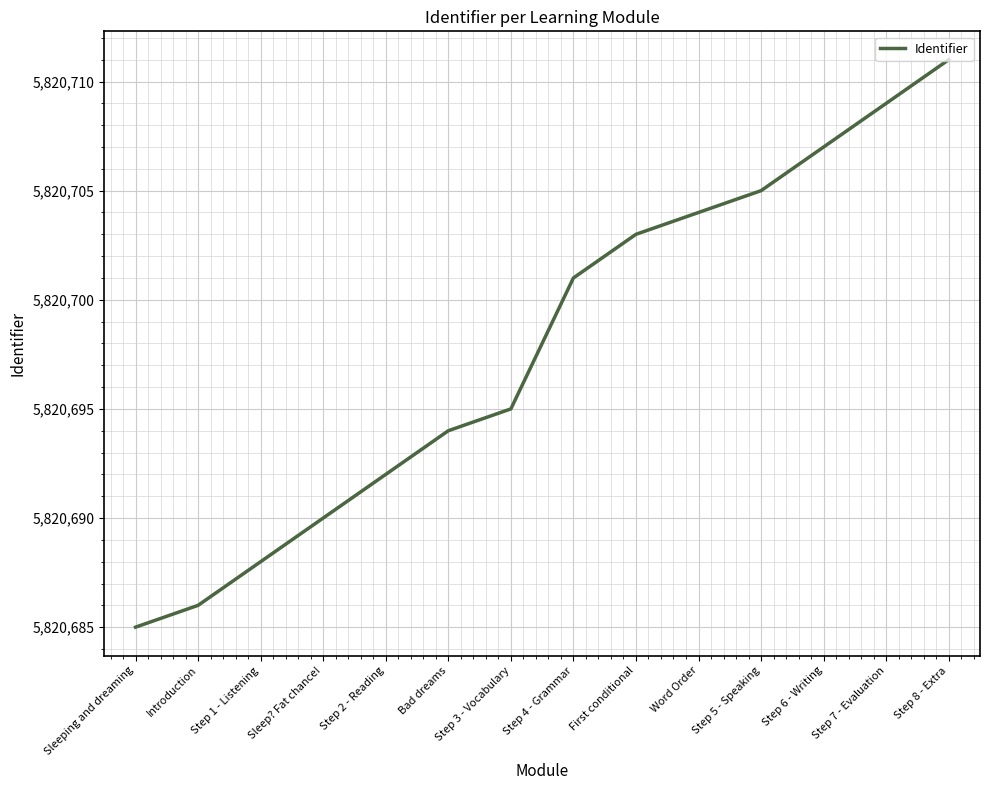

What position from the right is Sleeping and dreaming?

14